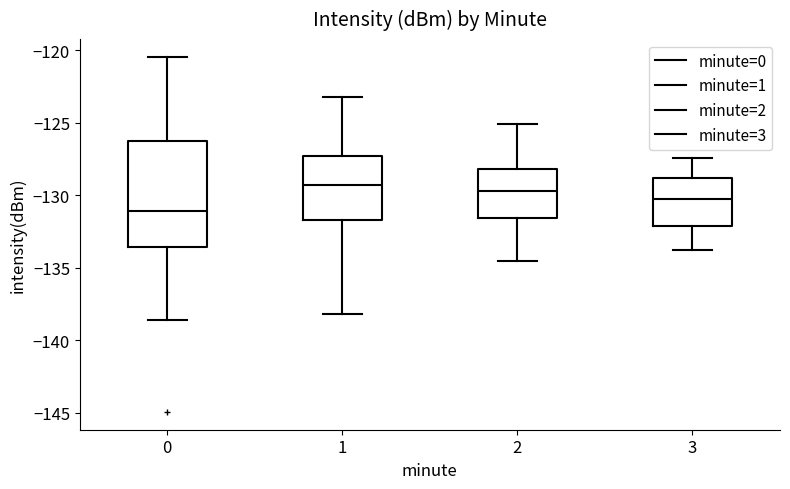

Where does the lower whisker of the box at x = 0 end on the y-axis? The values are not printed on the chart, so give them approximately, as read against the axis.

-138.5